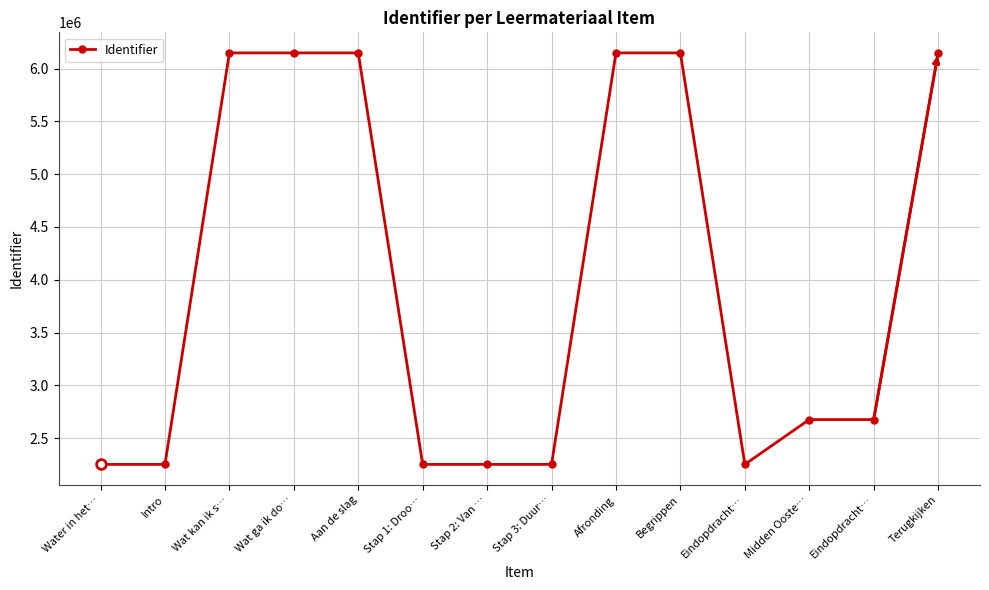

Reading left to right, extract all data points from this chart.

Water in het…=2252762	Intro=2252763	Wat kan ik s…=6147969	Wat ga ik do…=6147971	Aan de slag=6147972	Stap 1: Droo…=2252770	Stap 2: Van …=2252774	Stap 3: Duur…=2252778	Afronding=6147976	Begrippen=6147977	Eindopdracht…=2252780	Midden Ooste…=2677074	Eindopdracht…=2677072	Terugkijken=6147980